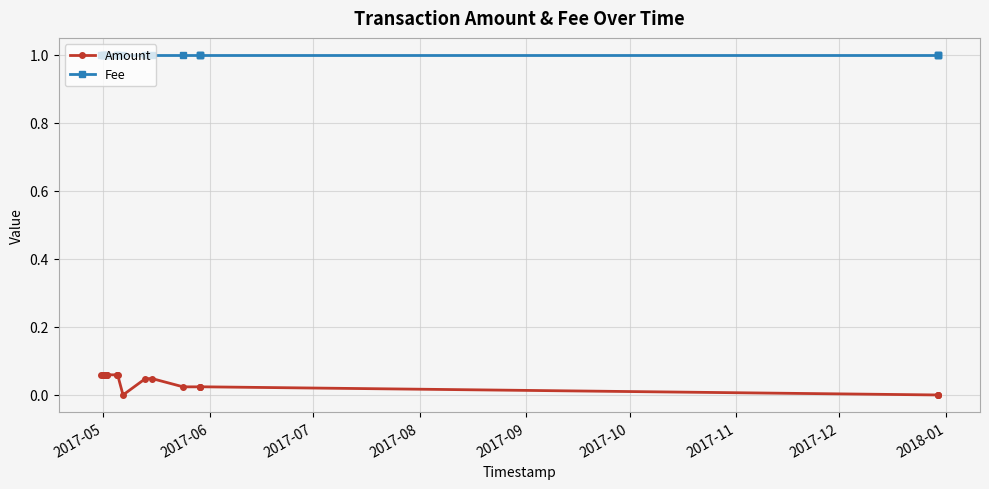

True or false: Amount has more than 1 interior local peaks.

True